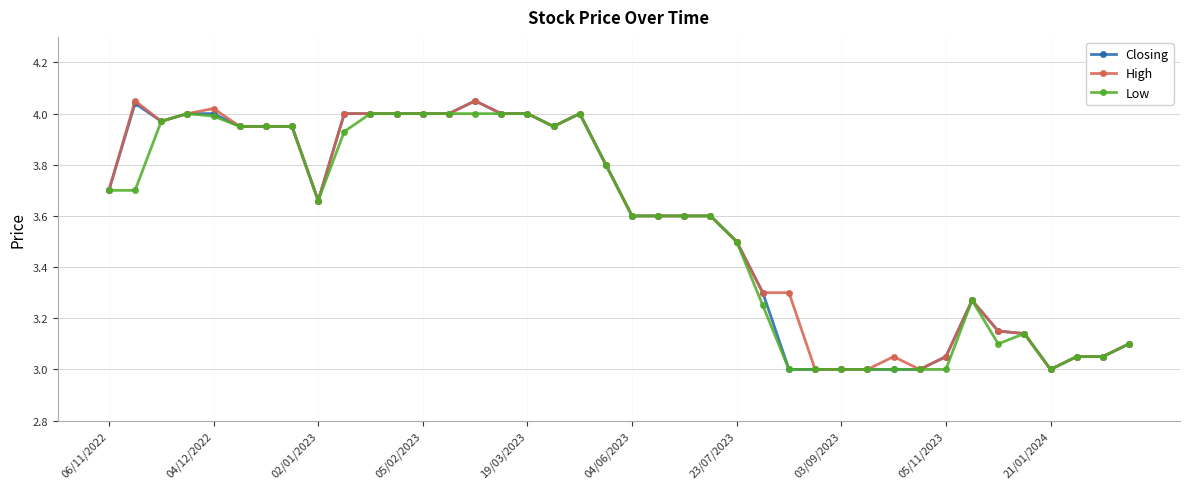

What is the value of the High point at the 23rd from the left?

3.6